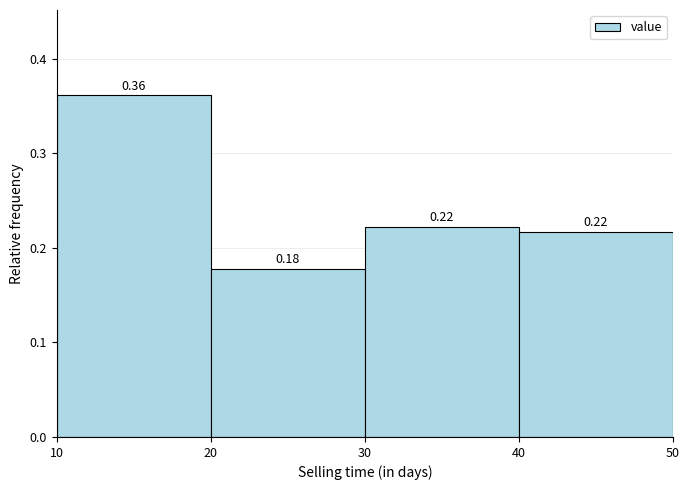

Which range on the x-axis has the tallest bar?

10 to 20